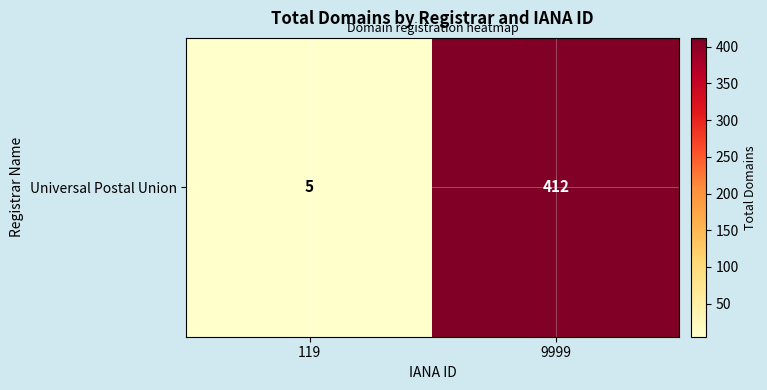

How many values are between 5 and 412?

2